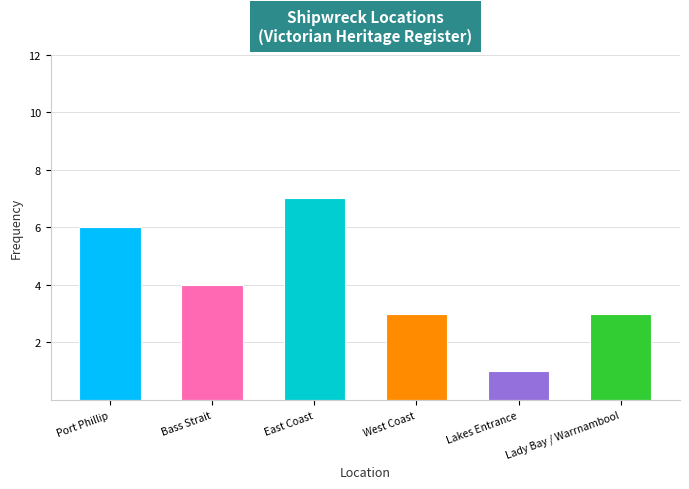

What value does the data have at Lakes Entrance?

1